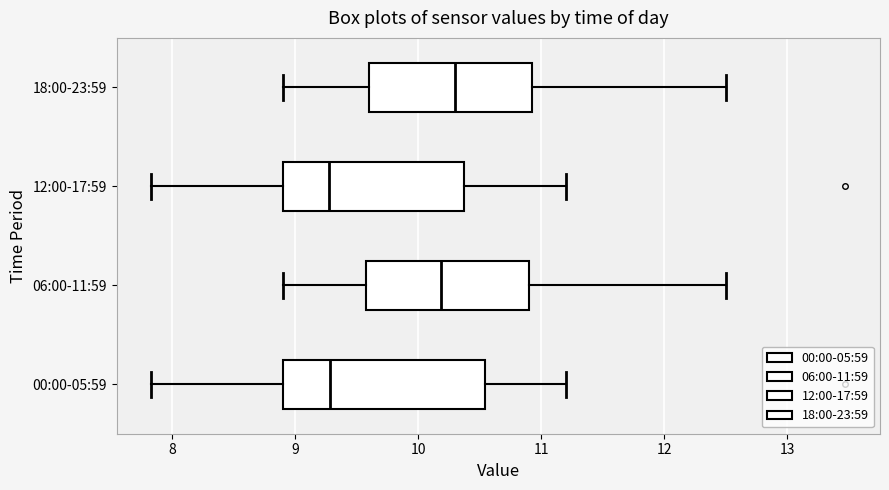

Reading bottom to top, transcribe this box plot: for each box, give where its median line is, the range the box spans, and where its two whiskers end, as read against the x-axis. The values are not printed on the chart, so give them approximately, as read against the axis.

00:00-05:59: median 9.3, box 8.9 to 10.5, whiskers 7.8 to 11.2
06:00-11:59: median 10.2, box 9.6 to 10.9, whiskers 8.9 to 12.5
12:00-17:59: median 9.3, box 8.9 to 10.4, whiskers 7.8 to 11.2
18:00-23:59: median 10.3, box 9.6 to 10.9, whiskers 8.9 to 12.5